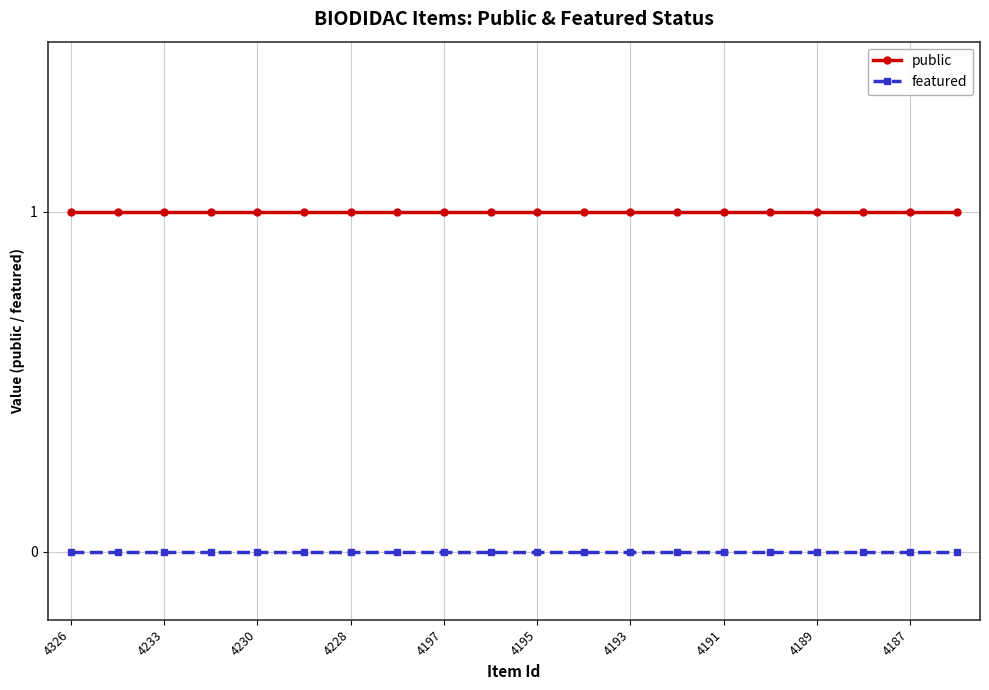

Which series has the largest total across all categories?

public